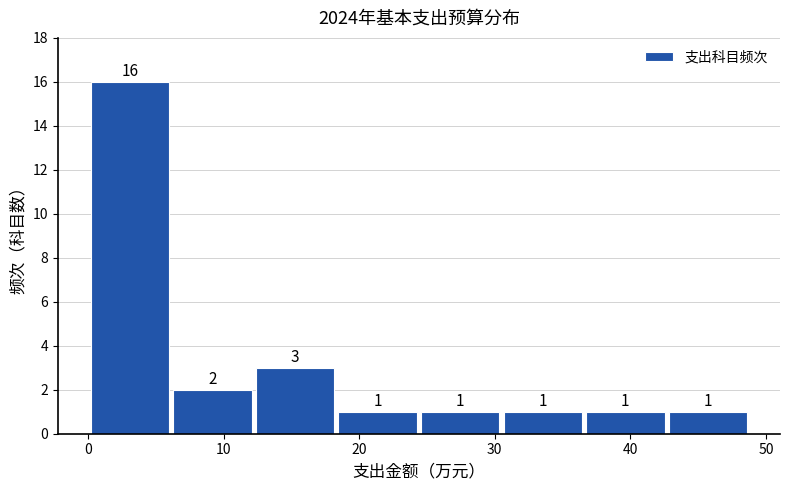

What is the height of the bar covering 6 to 12 on the x-axis? The bar edges are not printed on the chart, so give them approximately, as read against the axis.

2